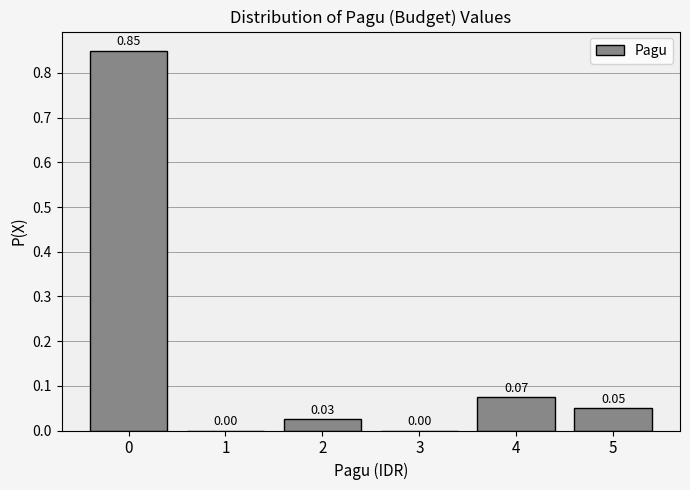

Which has a higher value, 5 or 3?

5